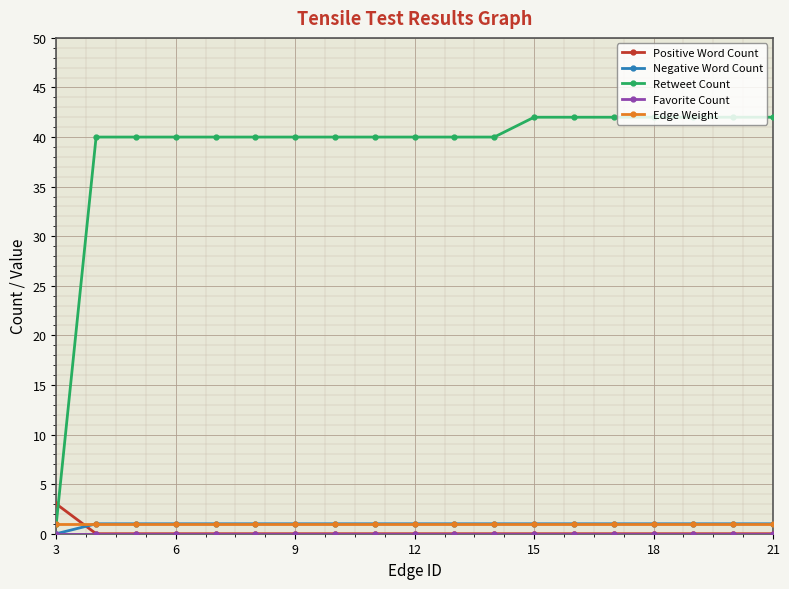

True or false: Retweet Count and Positive Word Count intersect in this chart.

True